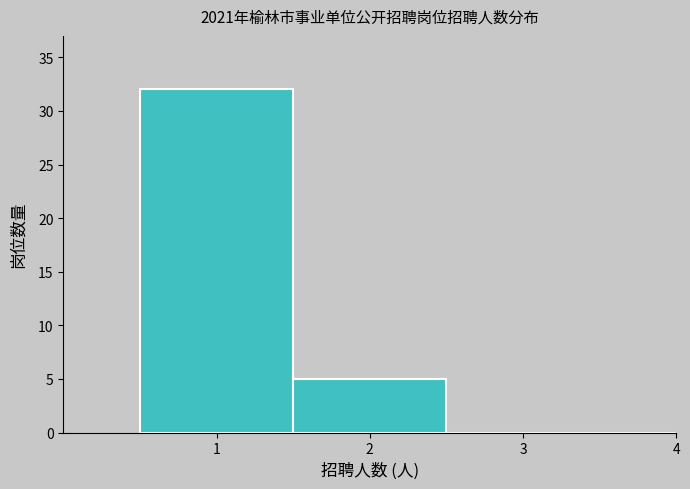

Reading right to left, extract all data points from this chart.

4=0	3=0	2=5	1=32